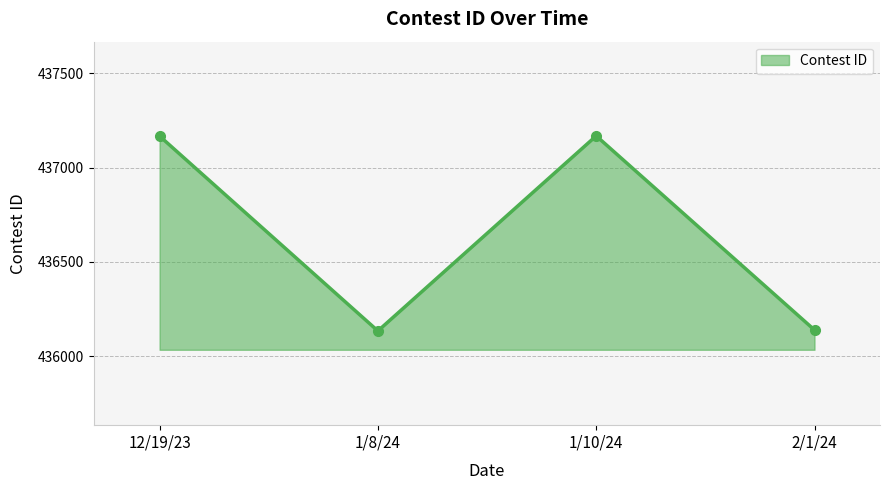

How many points are higher than both their immediate neighbors (excluding endpoints)?

1